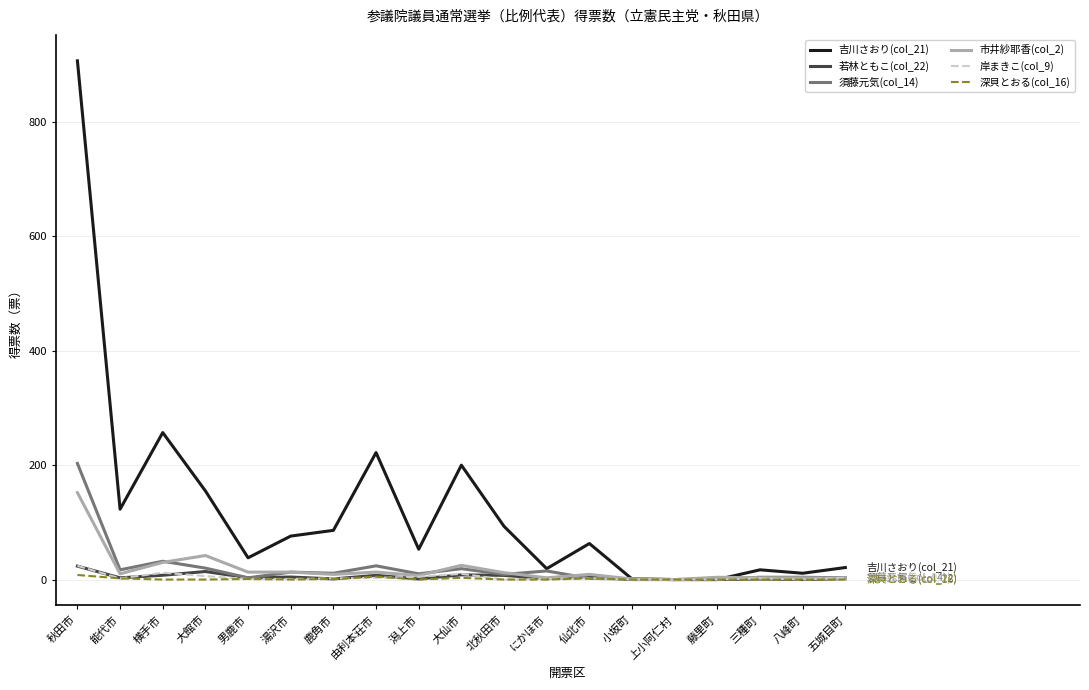

At which category does the chart reach its peak across all series?

秋田市